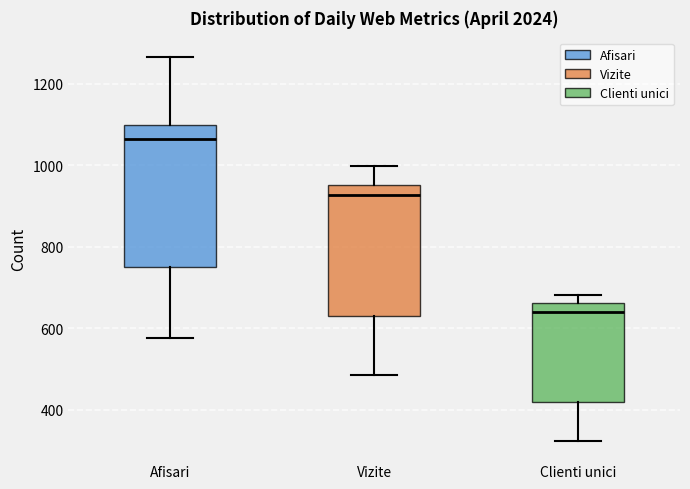

Reading left to right, transcribe this box plot: for each box, give where its median line is, the range the box spans, and where its two whiskers end, as read against the y-axis. The values are not printed on the chart, so give them approximately, as read against the axis.

Afisari: median 1060, box 740 to 1100, whiskers 580 to 1260
Vizite: median 920, box 620 to 960, whiskers 480 to 1000
Clienti unici: median 640, box 420 to 660, whiskers 320 to 680